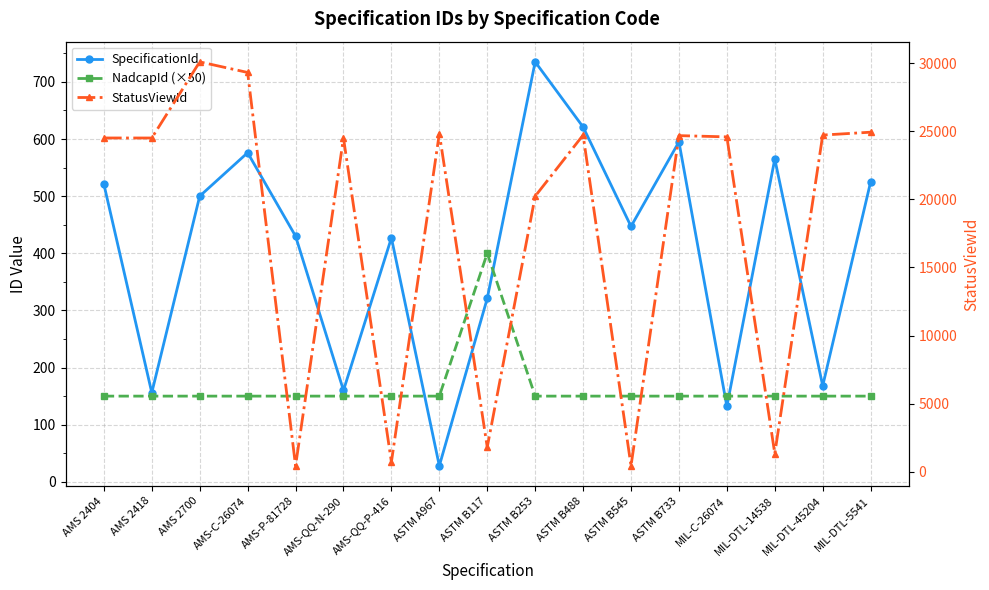

What is the value of the SpecificationId point at the 8th from the left?

28